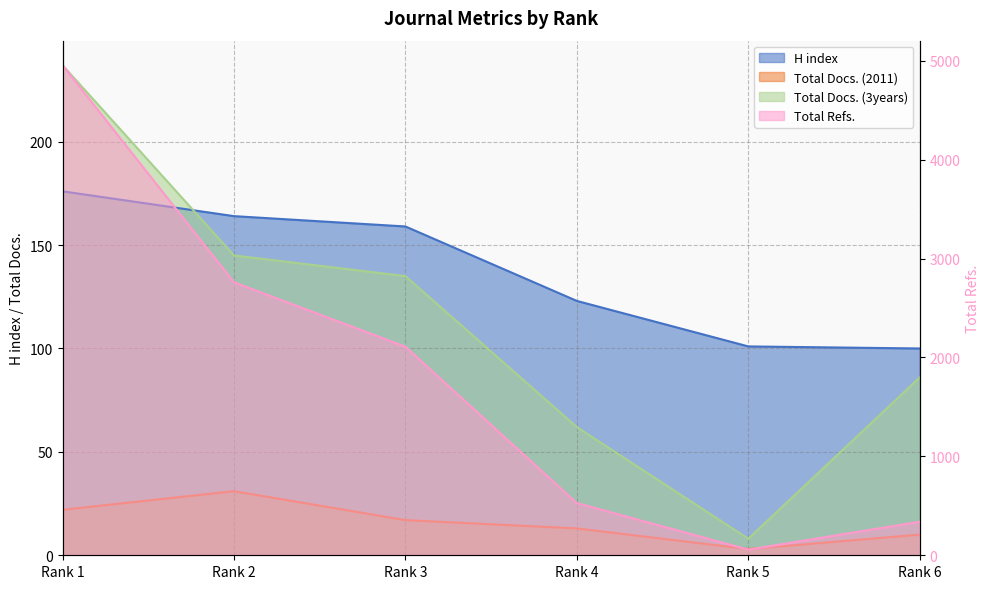

Reading left to right, extract all data points from this chart.

H index: 176	164	159	123	101	100
Total Docs. (2011): 22	31	17	13	3	10
Total Docs. (3years): 237	145	135	62	8	86
Total Refs.: 4955	2760	2109	528	57	339